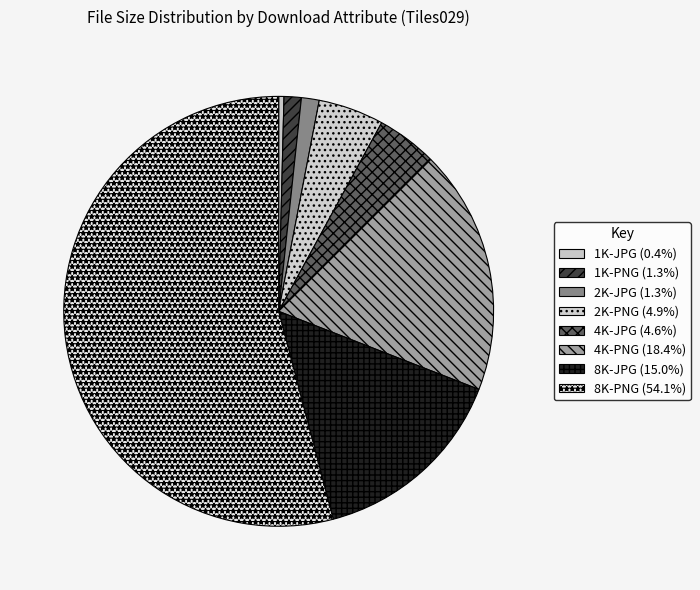

Count the number of slices in the pie.

8